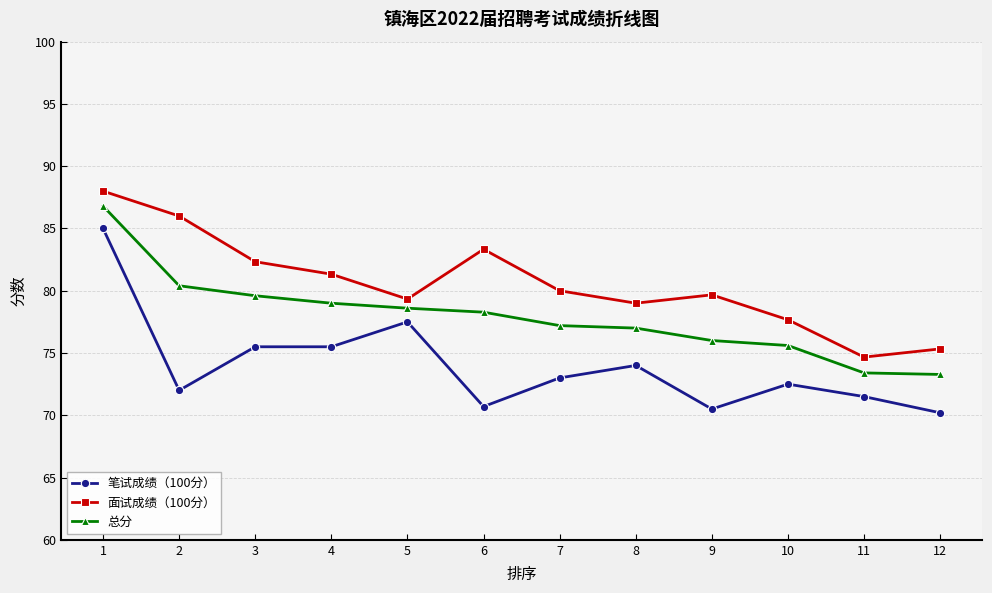

Which series has the largest total across all categories?

面试成绩（100分）